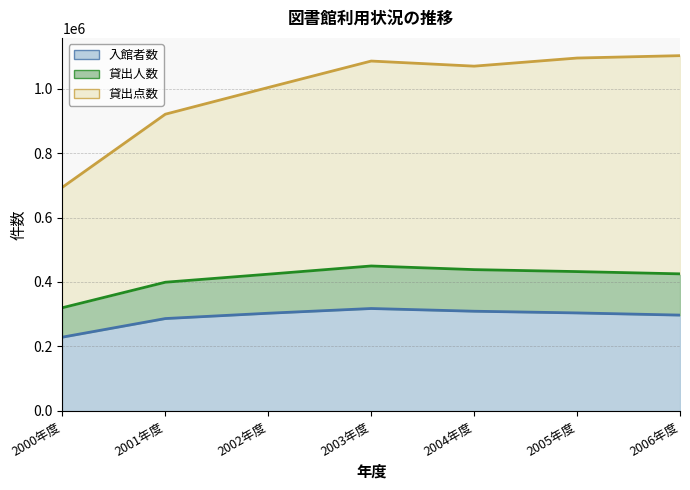

How many data points in 入館者数 are less than 303115?

3